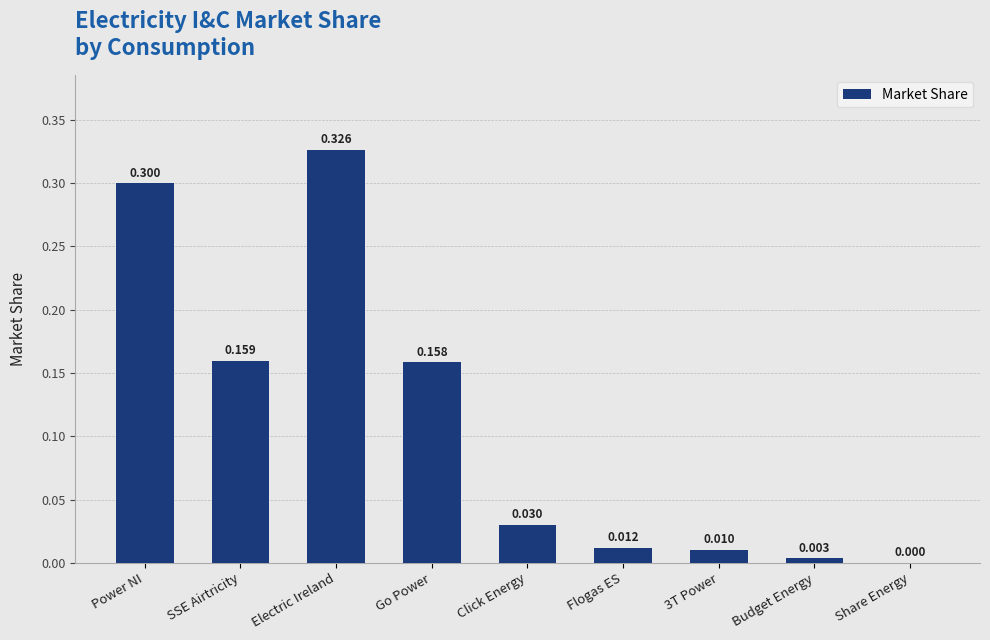

The value at Power NI is 0.5. True or false?

False